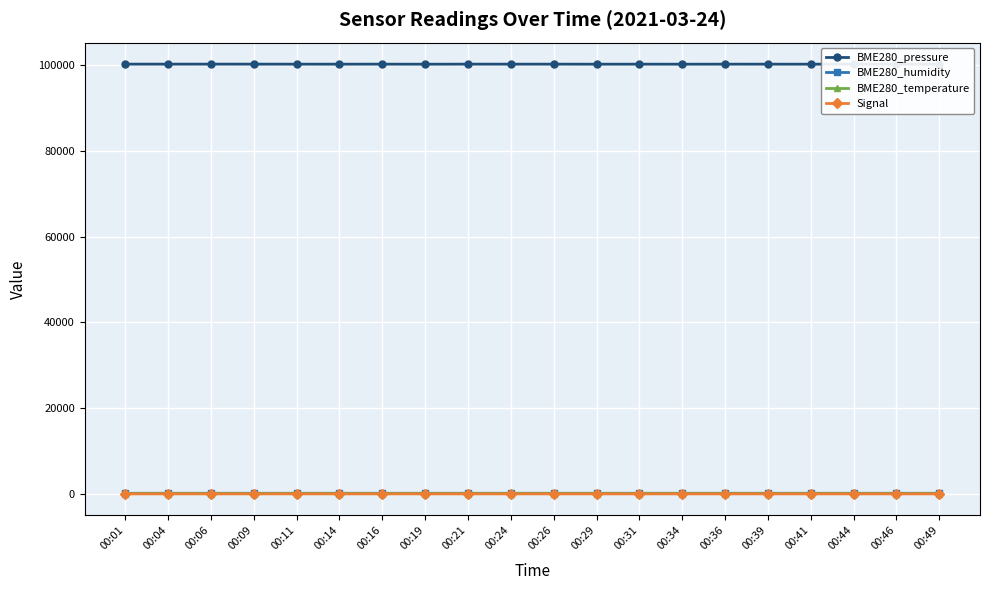

What value does the BME280_humidity series have at 00:31?

61.6